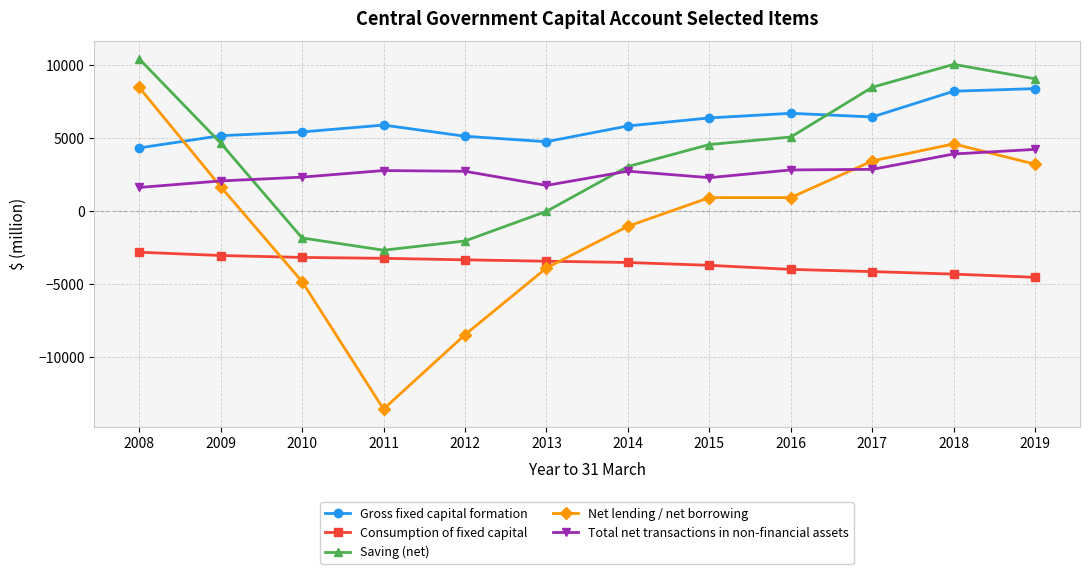

Which label corresponds to the smallest value in the chart?

2011